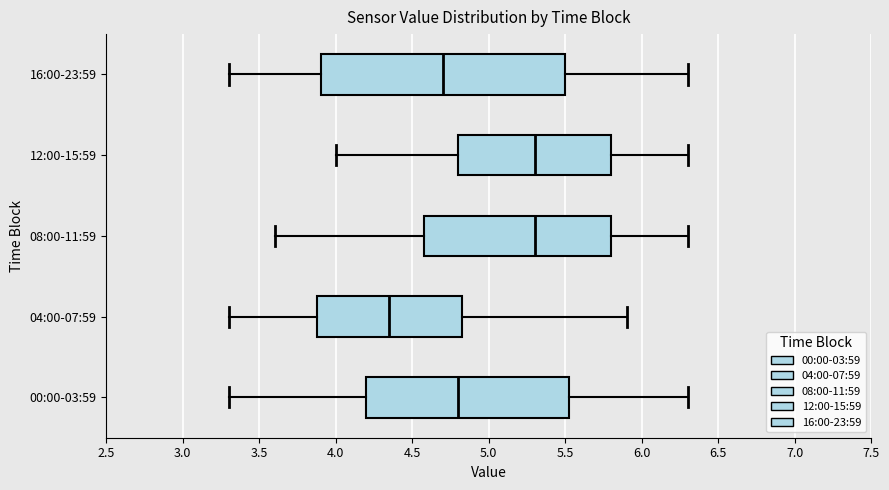

Comparing the boxes themselves (not the whiskers), which one is the widest?

16:00-23:59